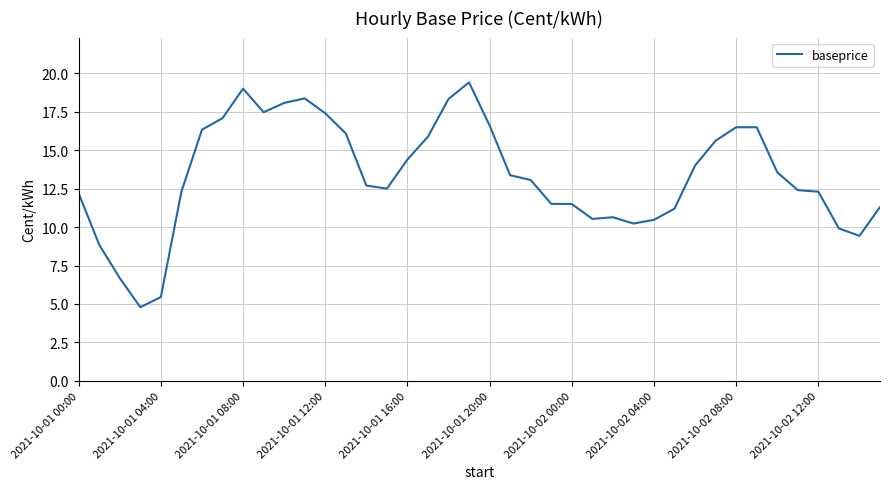

How many values exceed 13?

20